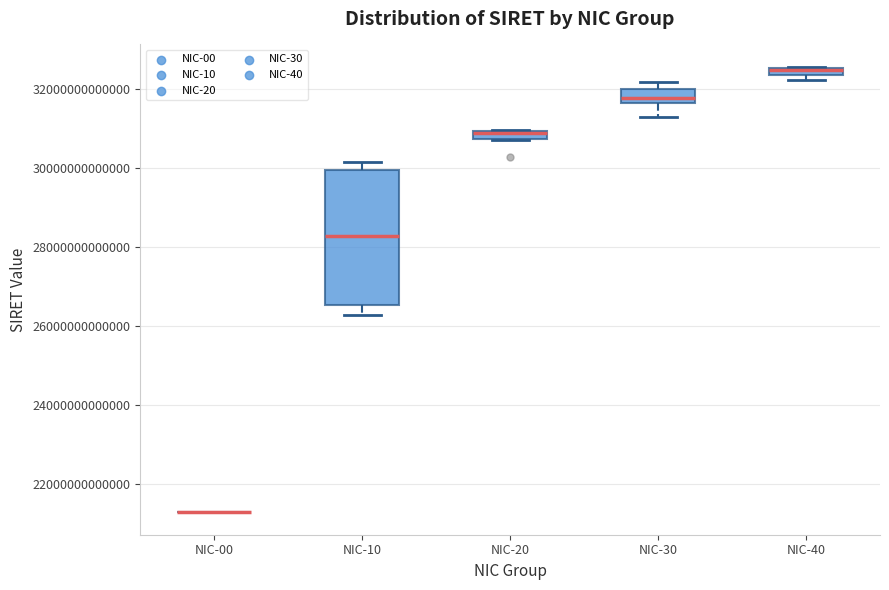

Which box is the tallest, from its lower edge to its upper edge?

NIC-10